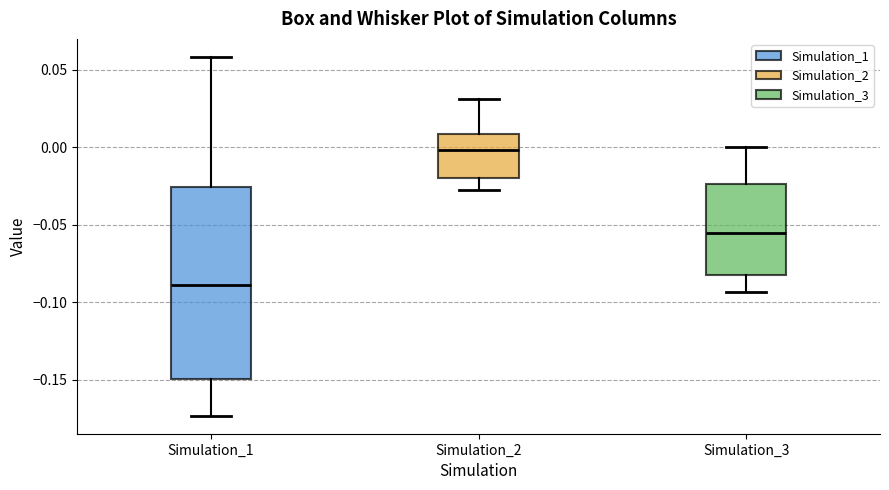

Reading left to right, transcribe this box plot: for each box, give where its median line is, the range the box spans, and where its two whiskers end, as read against the y-axis. The values are not printed on the chart, so give them approximately, as read against the axis.

Simulation_1: median -0.090, box -0.150 to -0.025, whiskers -0.175 to 0.060
Simulation_2: median 0.000, box -0.020 to 0.010, whiskers -0.025 to 0.030
Simulation_3: median -0.055, box -0.085 to -0.025, whiskers -0.095 to 0.000